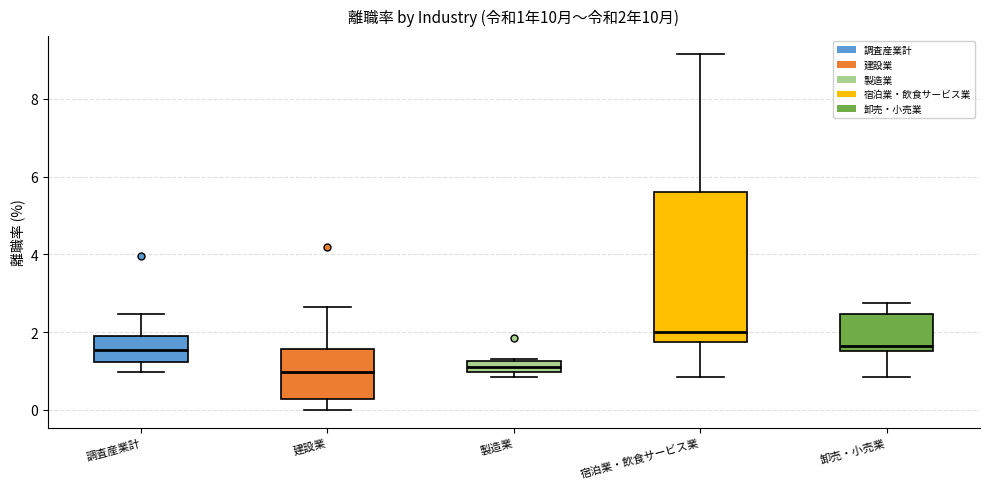

Which box's median line is the highest?

宿泊業・飲食サービス業